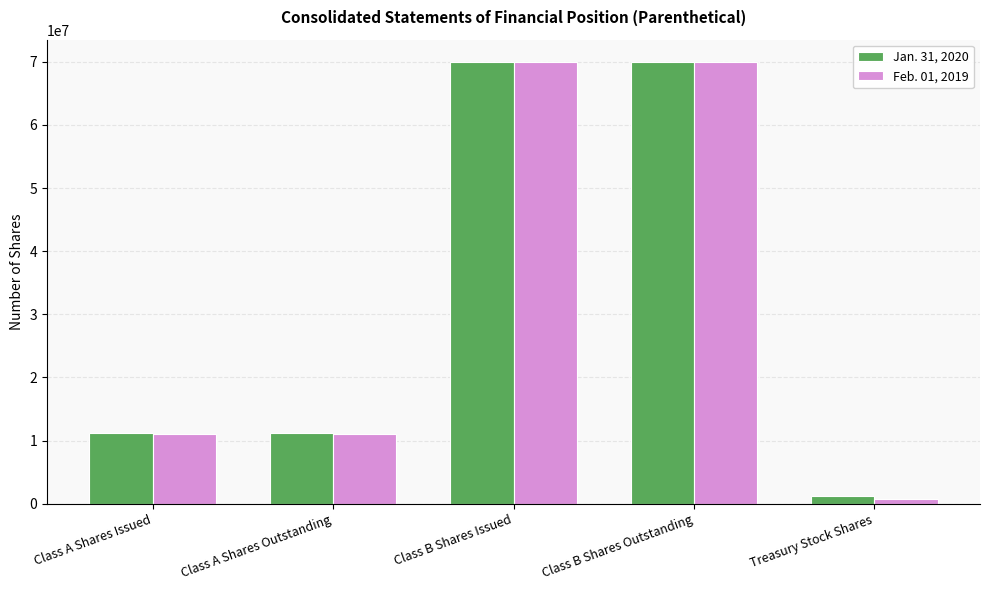

Reading left to right, what are all the values shown in this chart?

Jan. 31, 2020: 11206000	11206000	70000000	70000000	1257000
Feb. 01, 2019: 11016000	11016000	70000000	70000000	819000